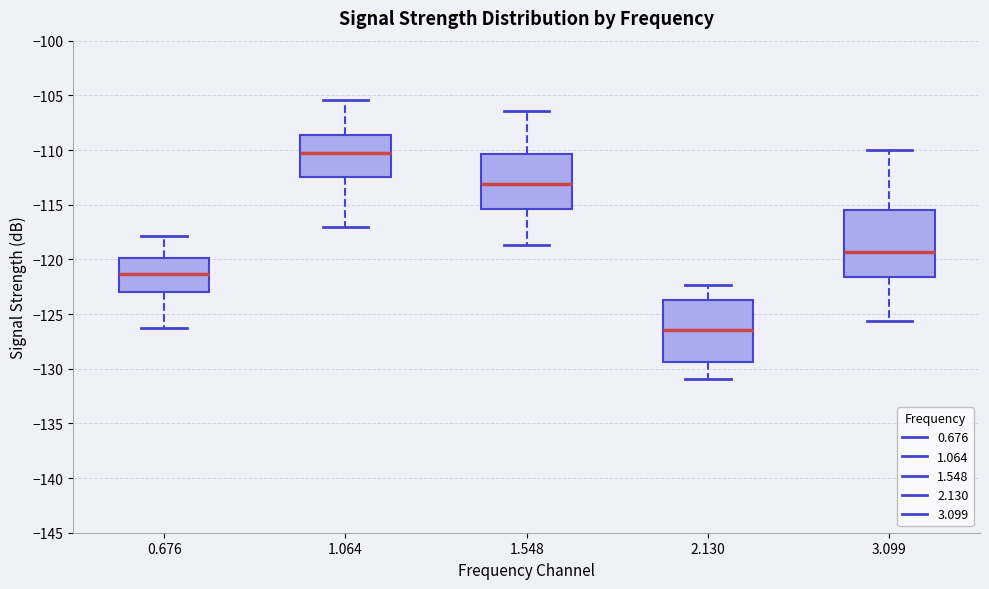

Reading left to right, read every box against the y-axis: the position of its median line, the range the box covers, and the ends of its whiskers. The values are not printed on the chart, so give them approximately, as read against the axis.

0.676: median -121.5, box -123.0 to -120.0, whiskers -126.5 to -118.0
1.064: median -110.0, box -112.5 to -108.5, whiskers -117.0 to -105.5
1.548: median -113.0, box -115.5 to -110.5, whiskers -118.5 to -106.5
2.130: median -126.5, box -129.5 to -123.5, whiskers -131.0 to -122.5
3.099: median -119.5, box -121.5 to -115.5, whiskers -125.5 to -110.0